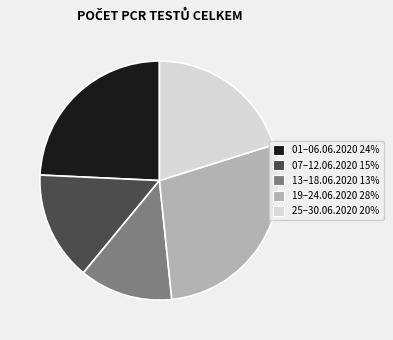

Is there a majority slice in this chart?

No